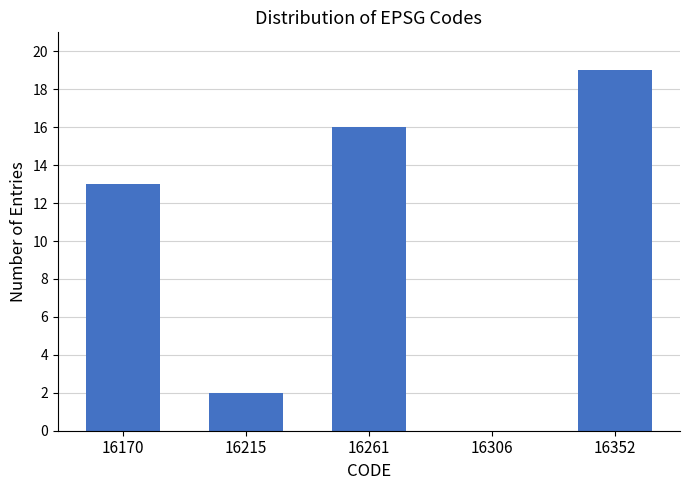

Reading right to left, list all the values displayed in this chart.

16352=19	16306=0	16261=16	16215=2	16170=13